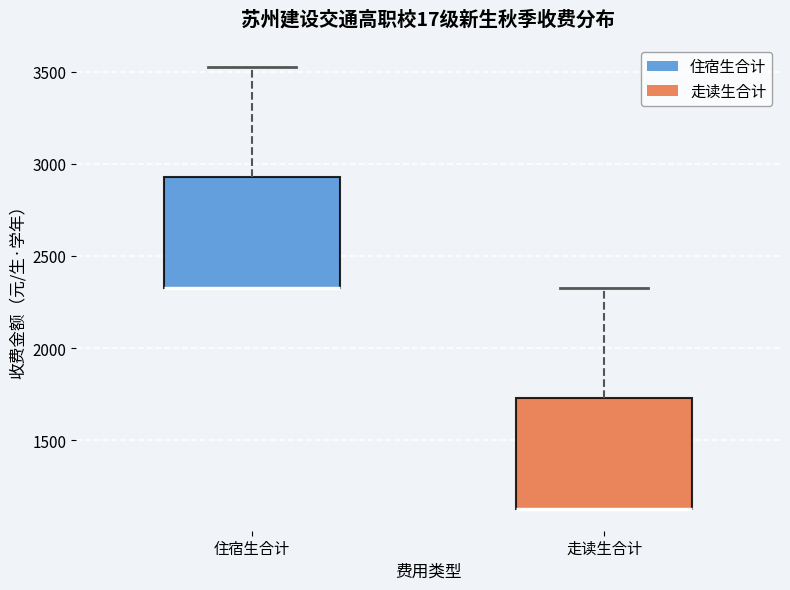

Reading left to right, transcribe this box plot: for each box, give where its median line is, the range the box spans, and where its two whiskers end, as read against the y-axis. The values are not printed on the chart, so give them approximately, as read against the axis.

住宿生合计: median 2350 (drawn on the box's lower edge), box 2350 to 2950, whiskers 2350 to 3550
走读生合计: median 1150 (drawn on the box's lower edge), box 1150 to 1750, whiskers 1150 to 2350